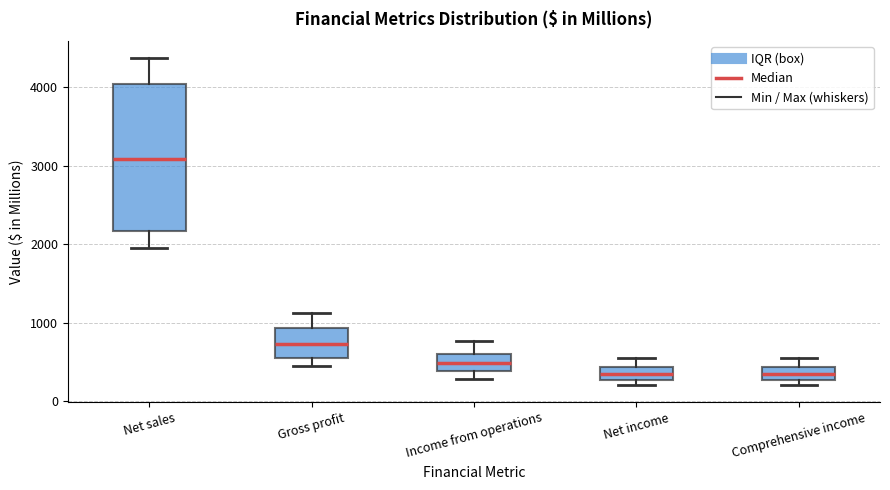

Reading left to right, transcribe this box plot: for each box, give where its median line is, the range the box spans, and where its two whiskers end, as read against the y-axis. The values are not printed on the chart, so give them approximately, as read against the axis.

Net sales: median 3100, box 2200 to 4000, whiskers 2000 to 4400
Gross profit: median 700, box 600 to 900, whiskers 400 to 1100
Income from operations: median 500, box 400 to 600, whiskers 300 to 800
Net income: median 300 (inside the box), box 300 to 400, whiskers 200 to 600
Comprehensive income: median 300 (inside the box), box 300 to 400, whiskers 200 to 600